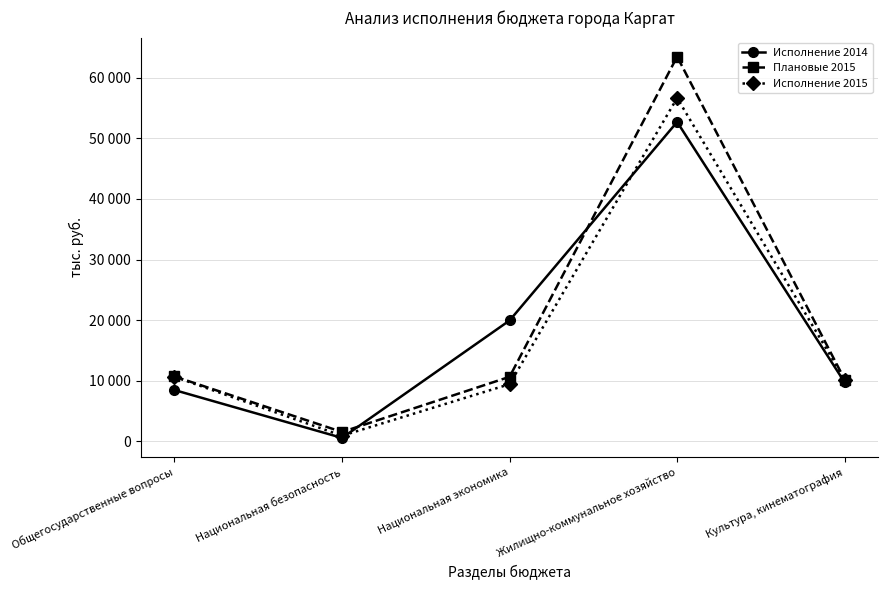

Which series changed the most between Общегосударственные вопросы and Национальная экономика?

Исполнение 2014